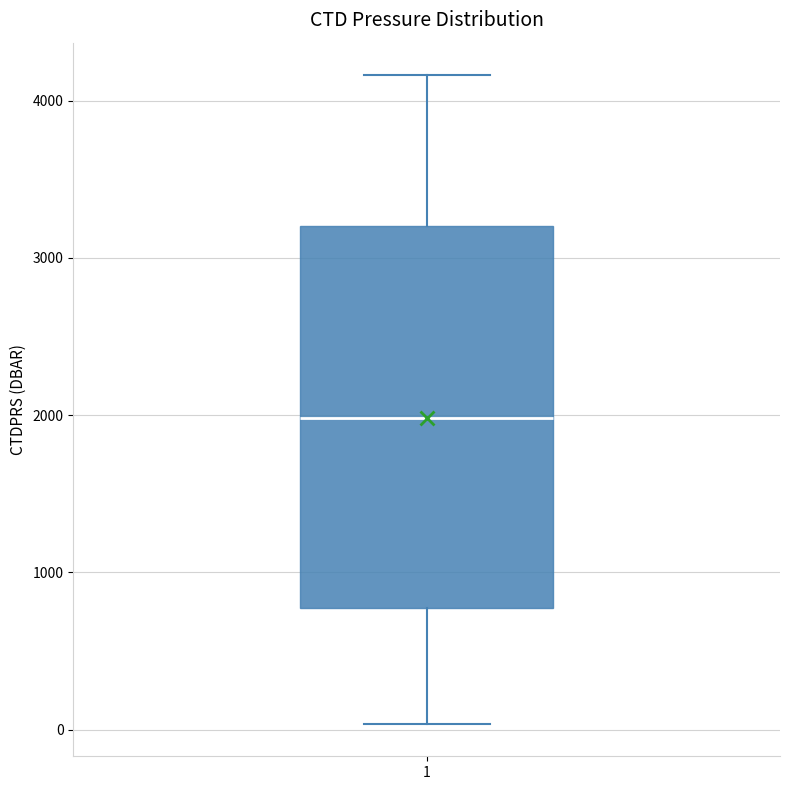

Where is the lower edge of the box at x = 1 on the y-axis? The values are not printed on the chart, so give them approximately, as read against the axis.

800